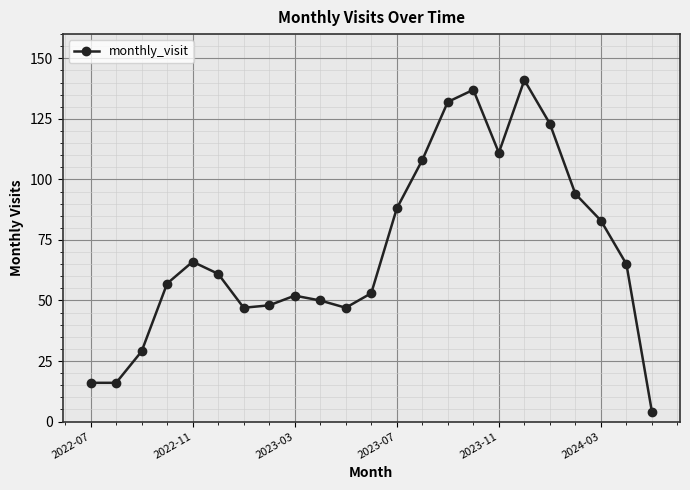

How many categories are shown in the chart?

23